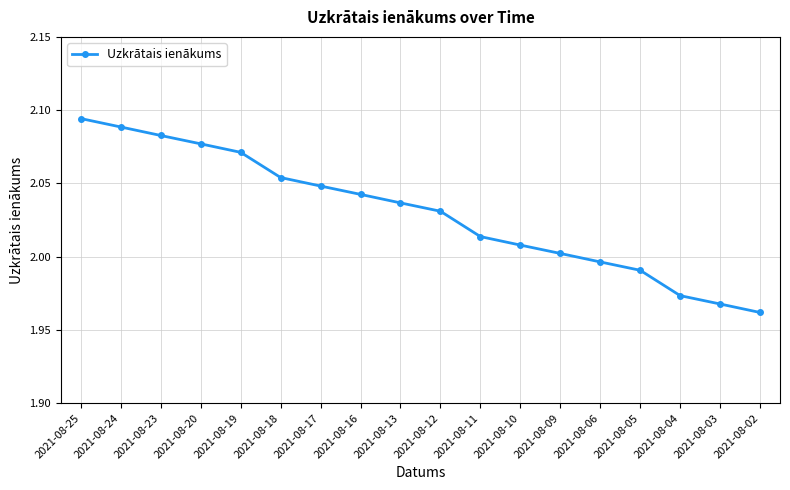

At which category does the chart reach its peak across all series?

2021-08-25